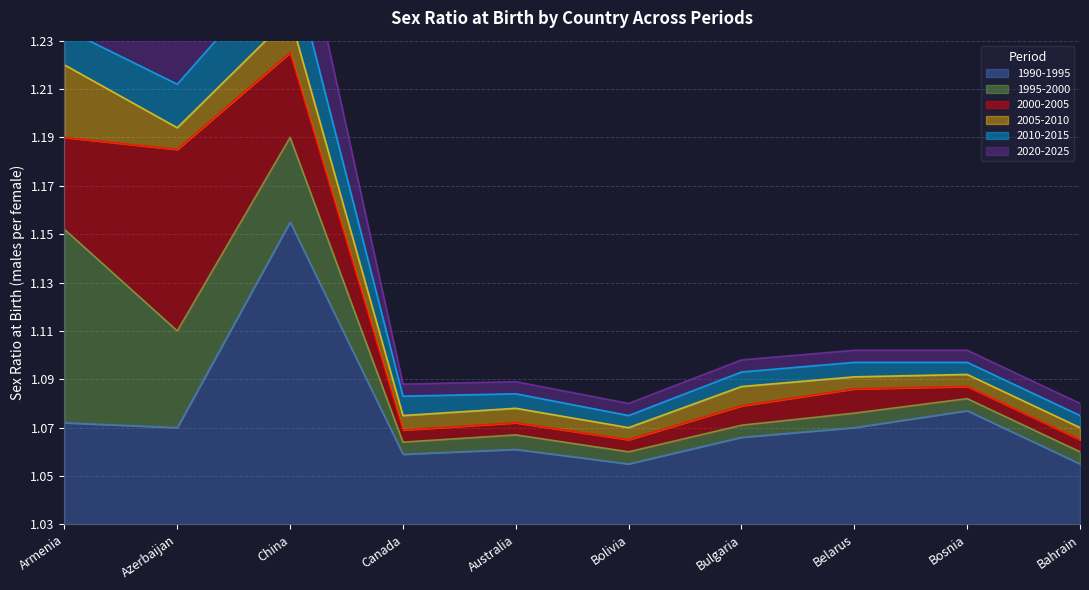

The 1990-1995 series shows 0.3 at Australia. True or false?

False